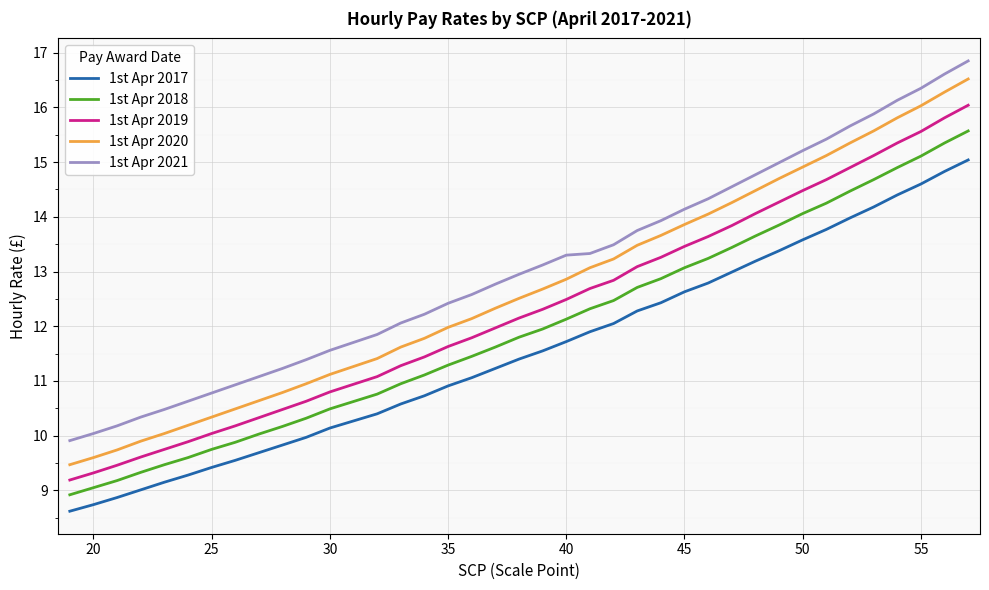

Which series has the largest range (max minus min)?

1st Apr 2020